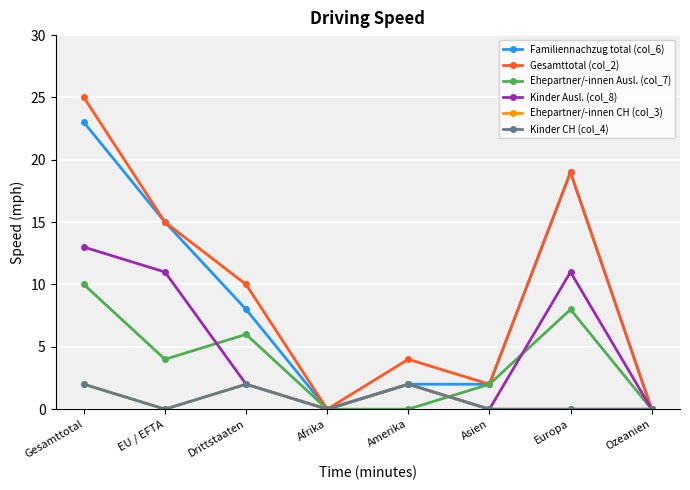

Is it true that Gesamttotal (col_2) equals 0 at Ozeanien?

True